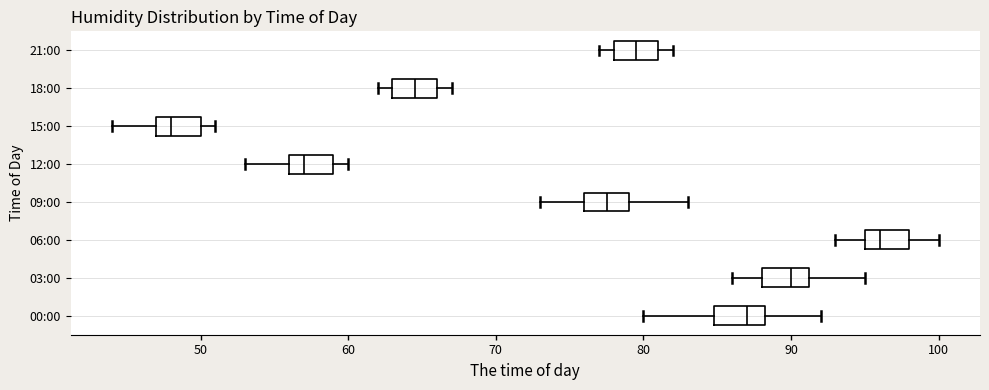

Reading bottom to top, read every box against the x-axis: the position of its median line, the range the box covers, and the ends of its whiskers. The values are not printed on the chart, so give them approximately, as read against the axis.

00:00: median 87, box 85 to 88, whiskers 80 to 92
03:00: median 90, box 88 to 91, whiskers 86 to 95
06:00: median 96, box 95 to 98, whiskers 93 to 100
09:00: median 78, box 76 to 79, whiskers 73 to 83
12:00: median 57, box 56 to 59, whiskers 53 to 60
15:00: median 48, box 47 to 50, whiskers 44 to 51
18:00: median 65, box 63 to 66, whiskers 62 to 67
21:00: median 80, box 78 to 81, whiskers 77 to 82